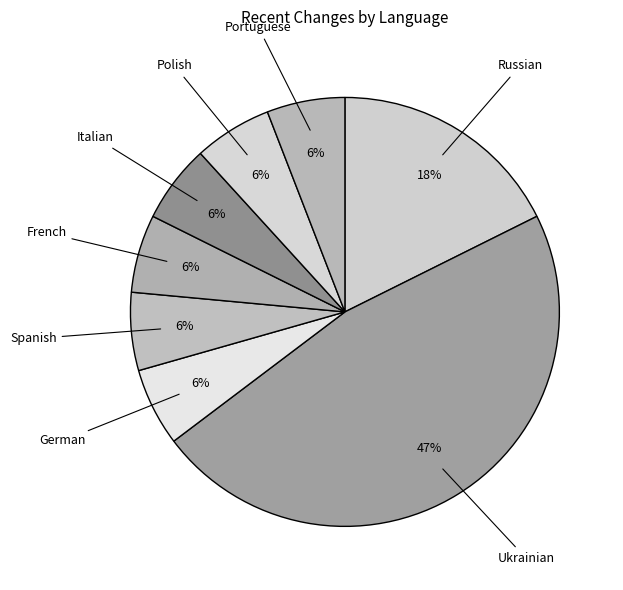

Count the number of slices in the pie.

8